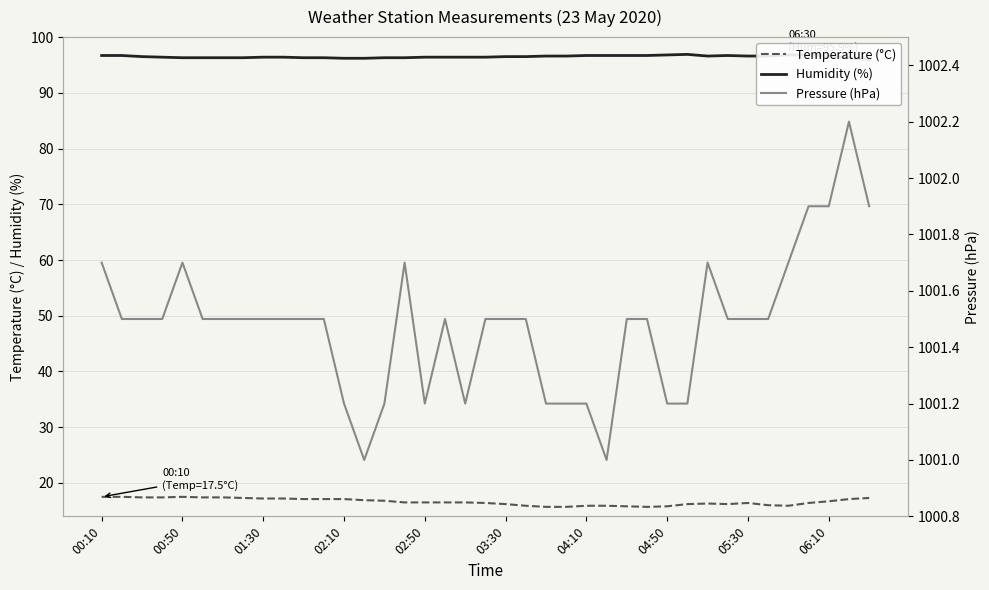

True or false: Temperature (°C) has more than 2 interior local peaks.

True